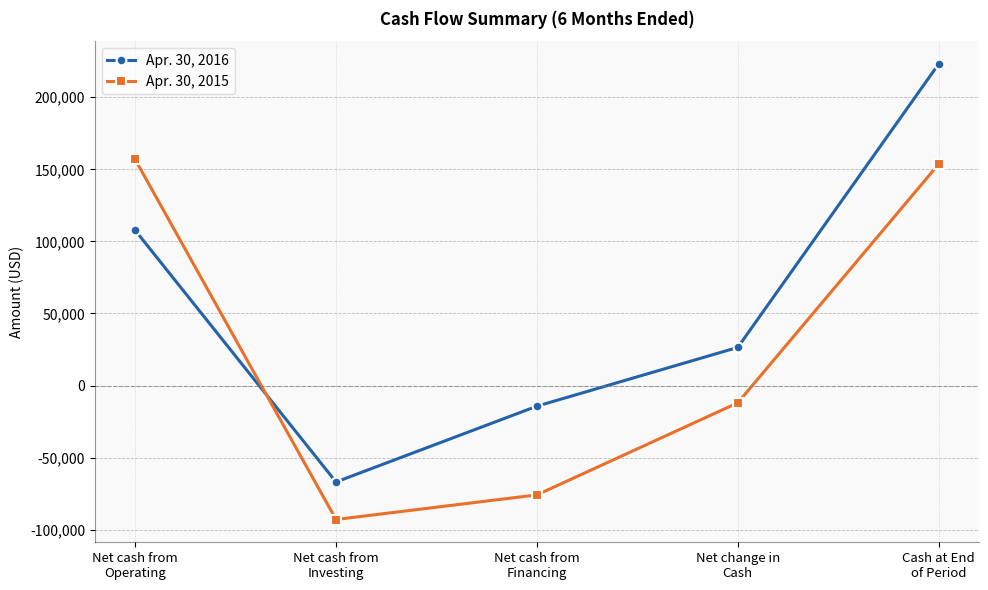

Which category has the highest value across all series?

Cash at End
of Period